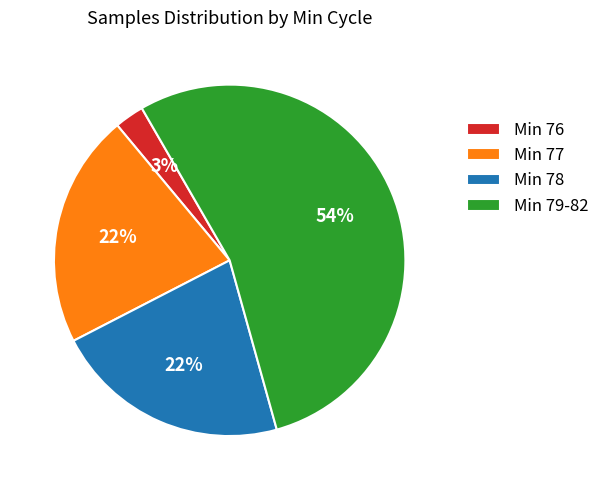

Which has a higher value, Min 76 or Min 79-82?

Min 79-82